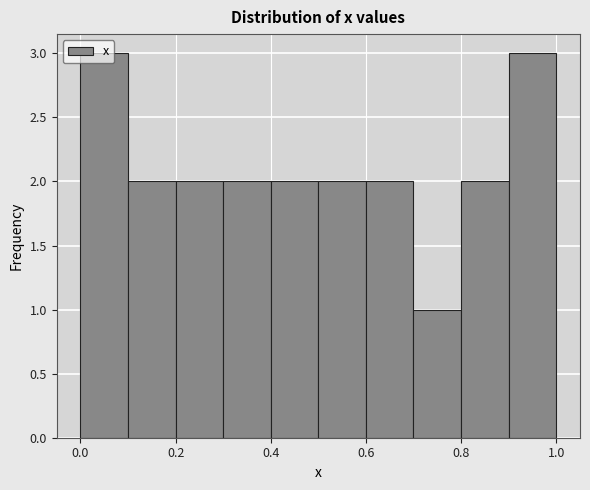

Reading left to right, transcribe this chart: for each bar, give the range it covers on the x-axis and its height. The values are not printed on the chart, so give them approximately, as read against the axis.

0.0 to 0.1: 3
0.1 to 0.2: 2
0.2 to 0.3: 2
0.3 to 0.4: 2
0.4 to 0.5: 2
0.5 to 0.6: 2
0.6 to 0.7: 2
0.7 to 0.8: 1
0.8 to 0.9: 2
0.9 to 1.0: 3